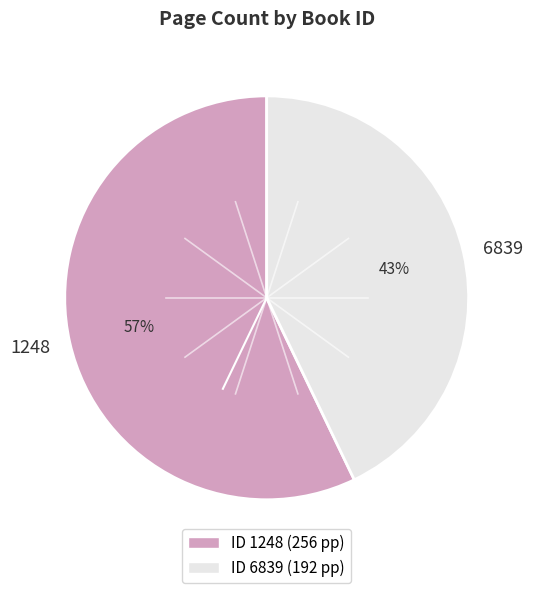

Which has a higher value, 6839 or 1248?

1248